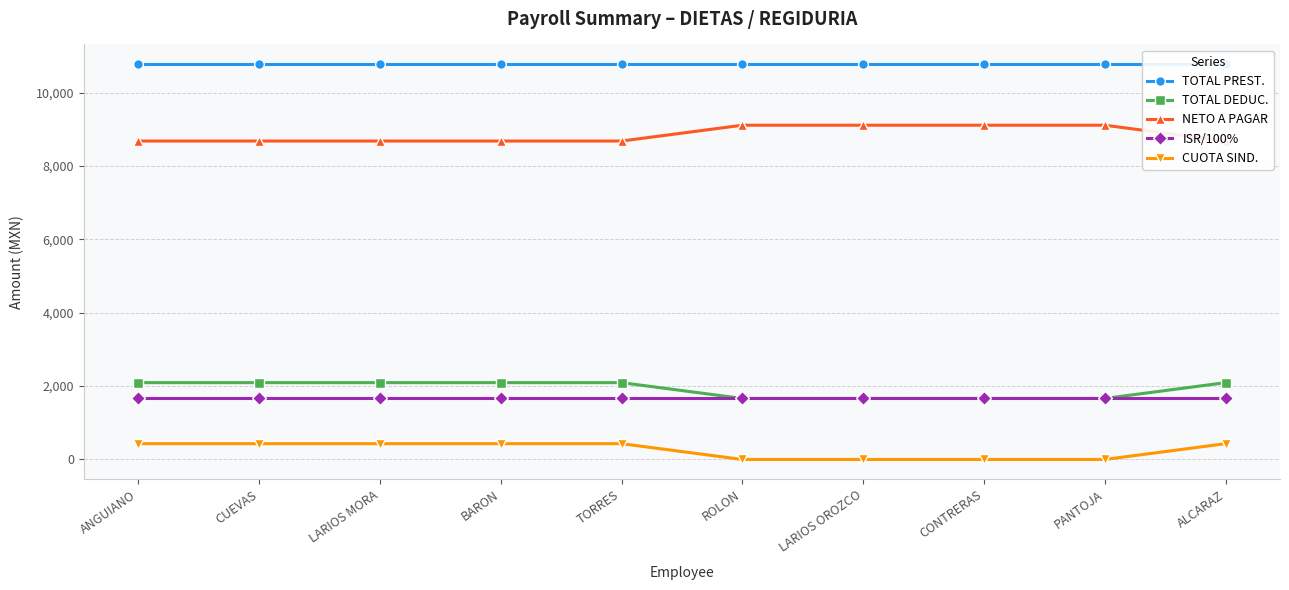

The value of ISR/100% at TORRES is 2316.9. True or false?

False